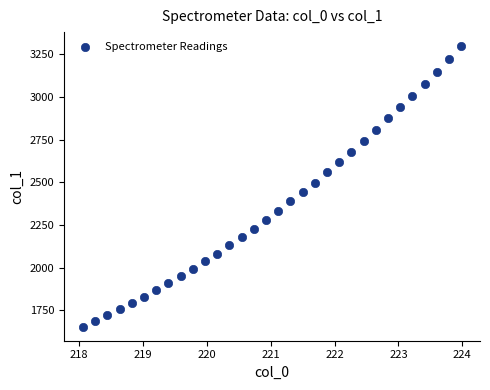

What is the range of X values (max minus min)?

5.9